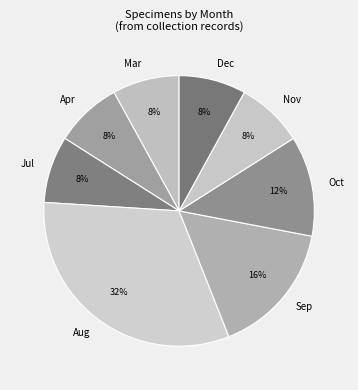

Which has a higher value, Dec or Aug?

Aug